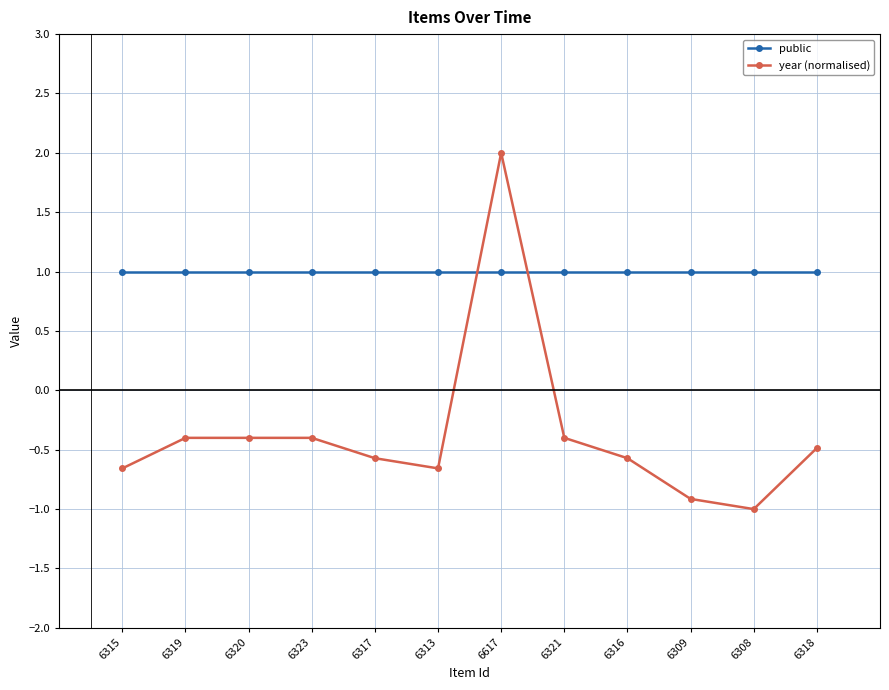

At which category is the sum across all series the highest?

6617